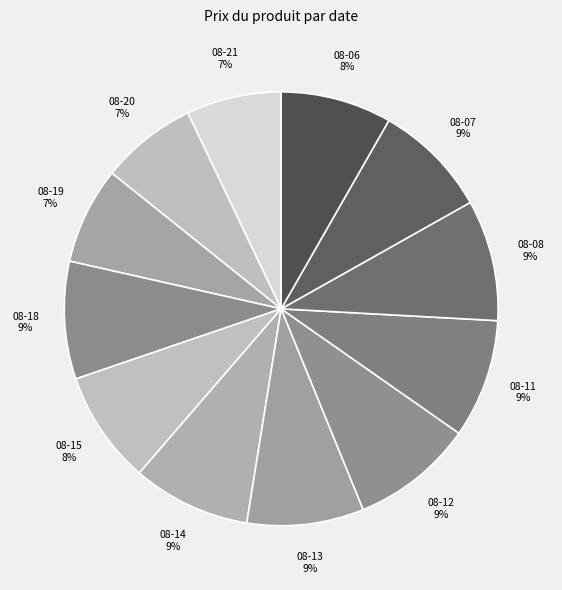

Is there any slice that represents more than half of the pie?

No